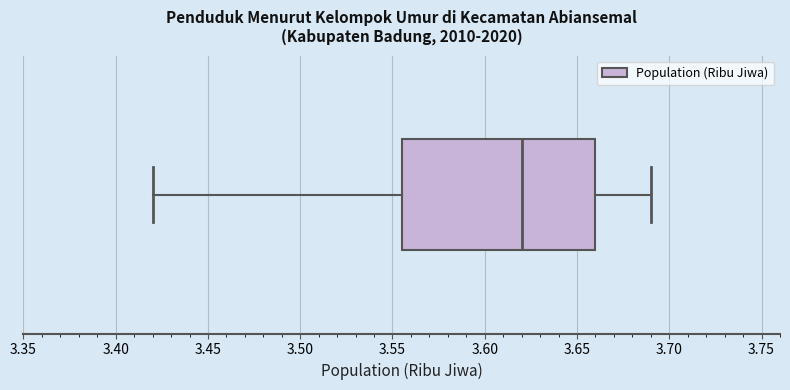

Transcribe this box plot: give where the median line is, the range the box spans, and where the two whiskers end, as read against the x-axis. The values are not printed on the chart, so give them approximately, as read against the axis.

median 3.620, box 3.555 to 3.660, whiskers 3.420 to 3.690